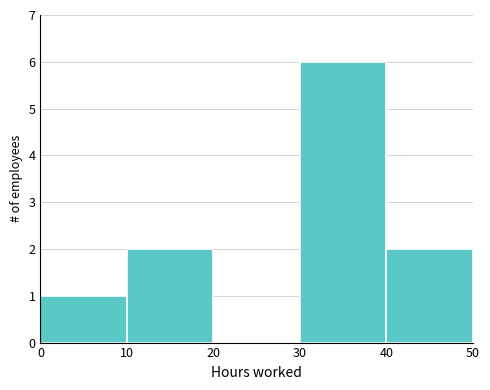

How tall is the bar that spans 0 to 10 on the x-axis? The values are not printed on the chart, so give them approximately, as read against the axis.

1